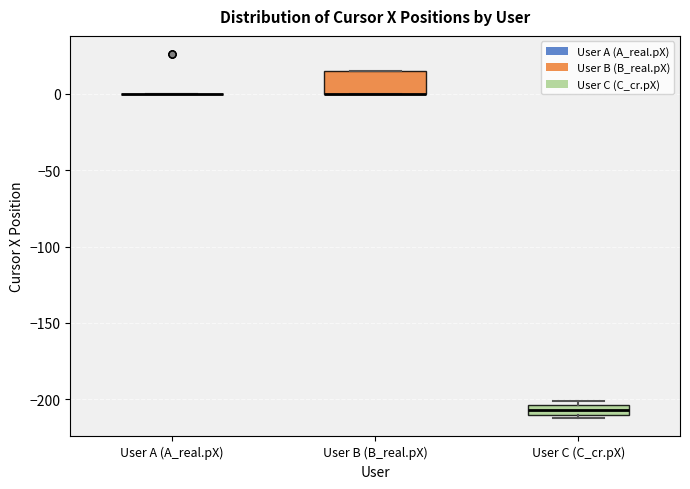

Where is the upper edge of the box for User B (B_real.pX) on the y-axis? The values are not printed on the chart, so give them approximately, as read against the axis.

15